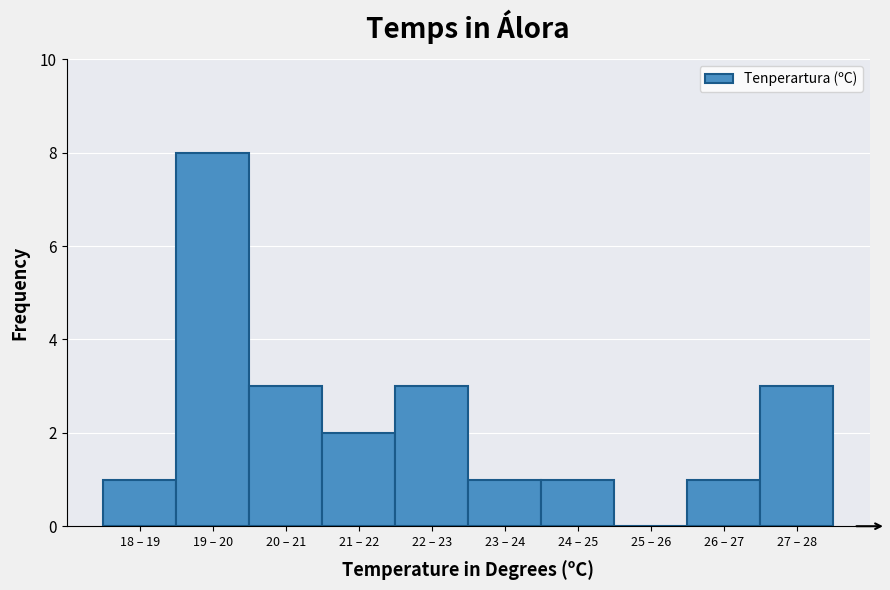

Reading left to right, list all the values displayed in this chart.

18 – 19=1	19 – 20=8	20 – 21=3	21 – 22=2	22 – 23=3	23 – 24=1	24 – 25=1	25 – 26=0	26 – 27=1	27 – 28=3